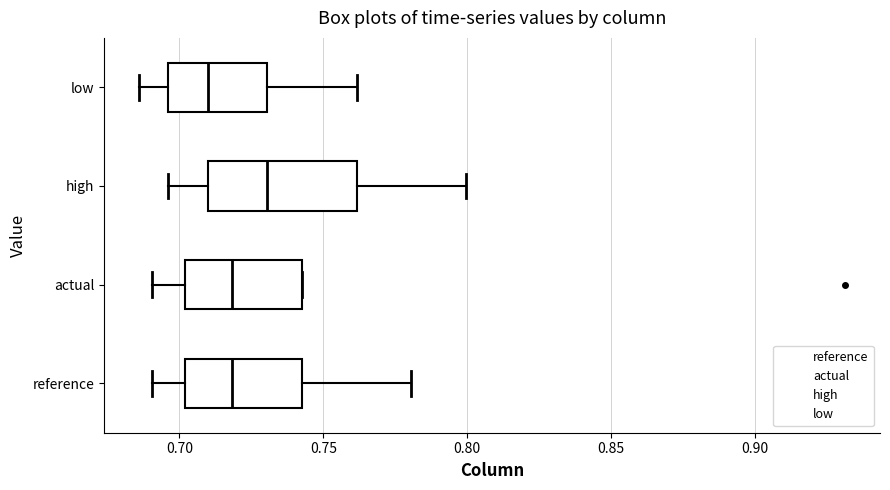

Where does the left whisker of the box for high end on the x-axis? The values are not printed on the chart, so give them approximately, as read against the axis.

0.695